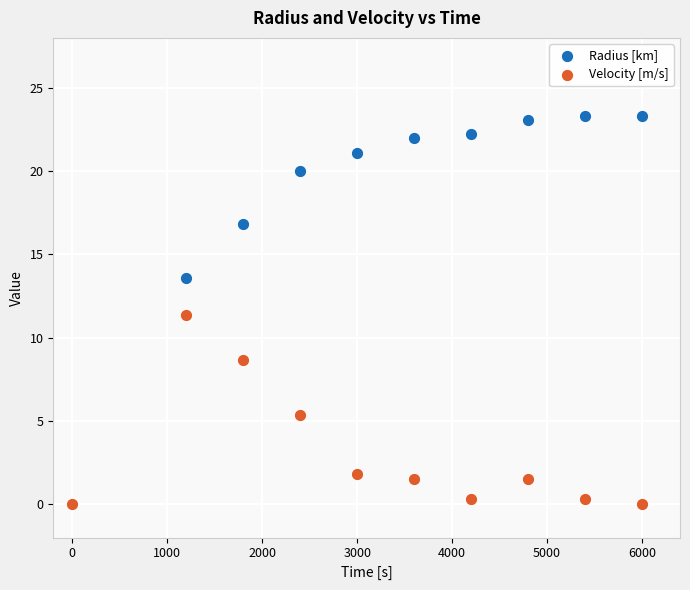

In the Velocity [m/s] series, what Y value is closest to 5?

5.3